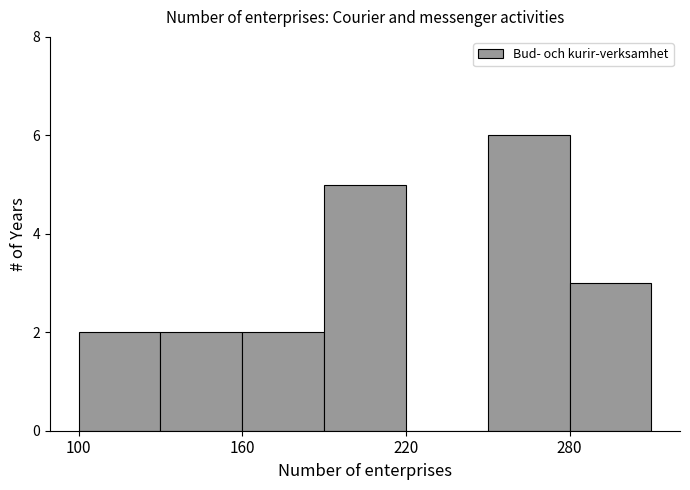

Around what value on the x-axis is the tallest bar? Give the approximate position of its centre, as read against the axis.

270